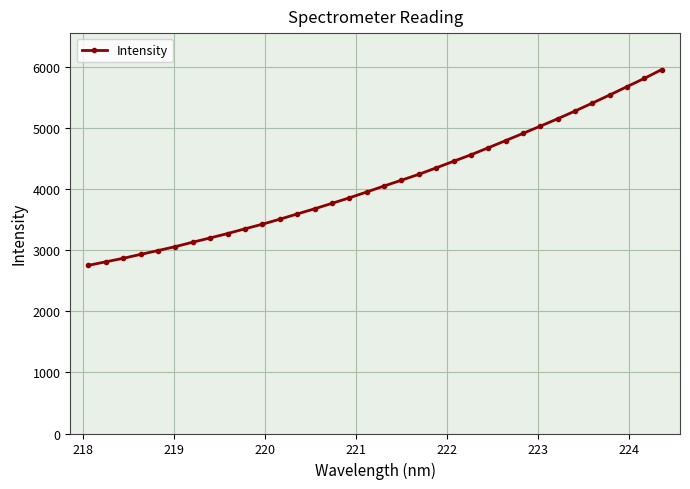

Is this an area chart (filled region under the line)?

No